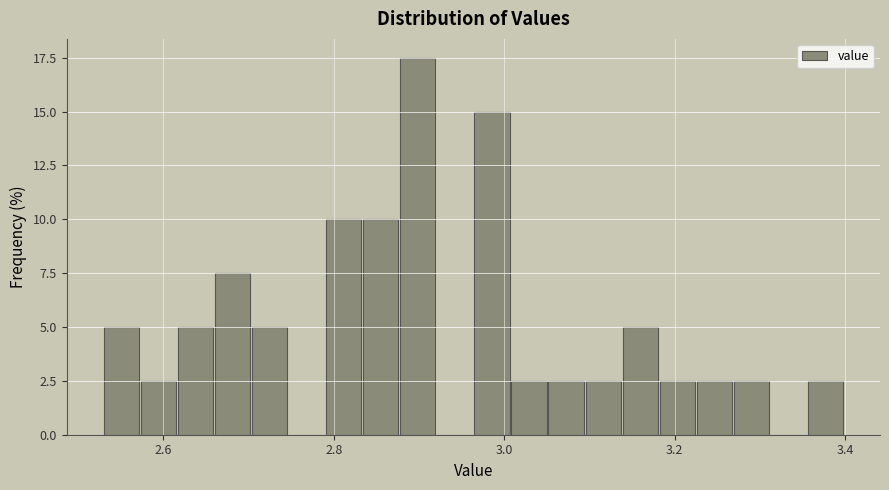

Read against the x-axis, roughly where is the centre of the tallest bar?

2.90